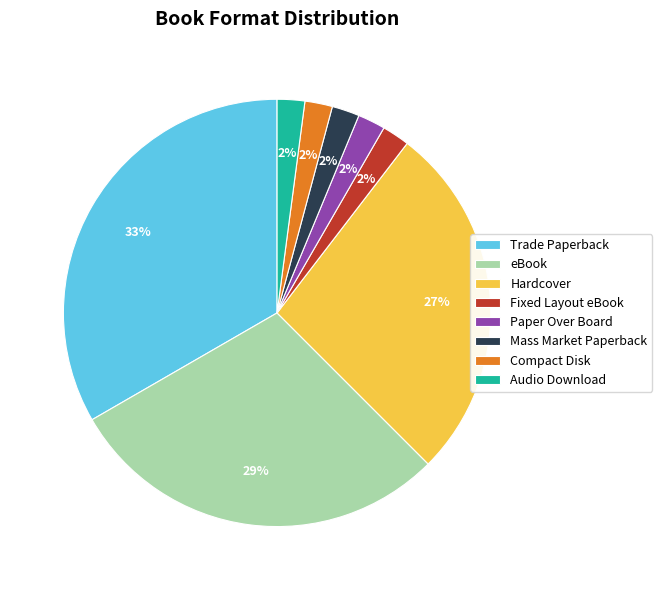

How many segments does this pie chart have?

8